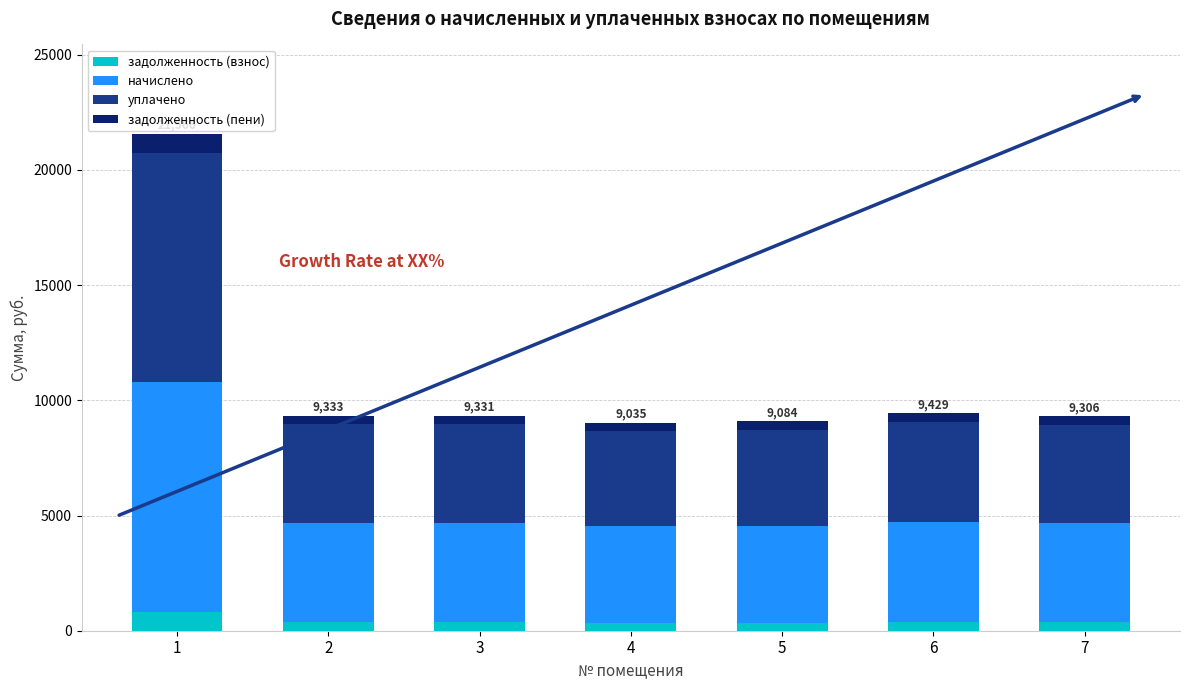

Does the chart contain any negative values?

No